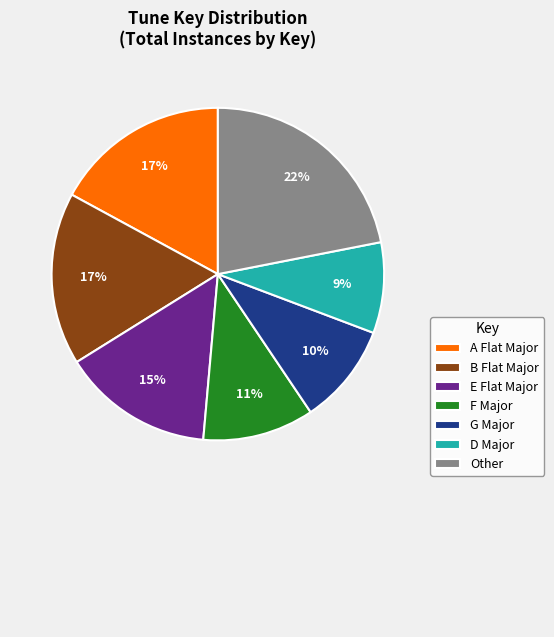

Is the sum of F Major and A Flat Major greater than half?

No